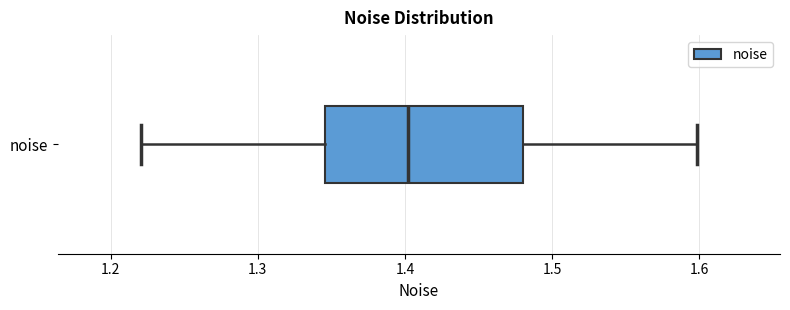

Transcribe this box plot: give where the median line is, the range the box spans, and where the two whiskers end, as read against the x-axis. The values are not printed on the chart, so give them approximately, as read against the axis.

median 1.40, box 1.35 to 1.48, whiskers 1.22 to 1.60